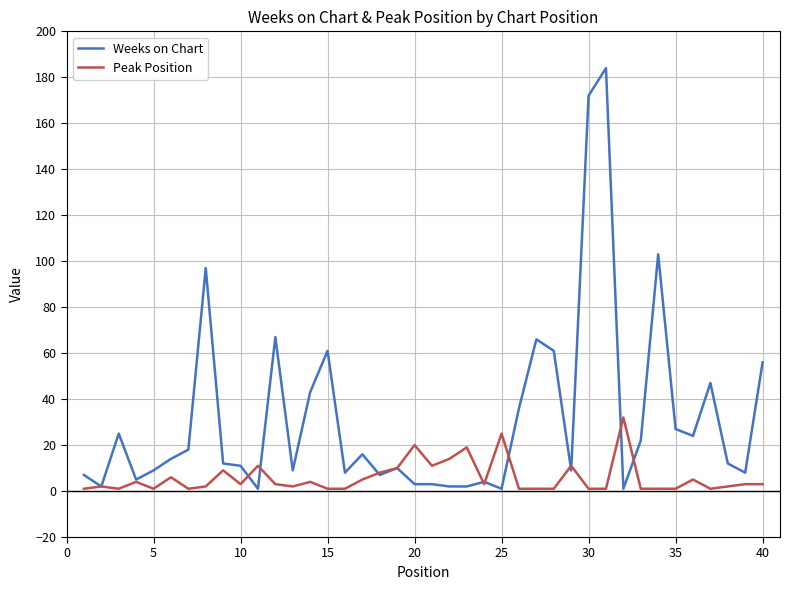

Which series has the largest range (max minus min)?

Weeks on Chart